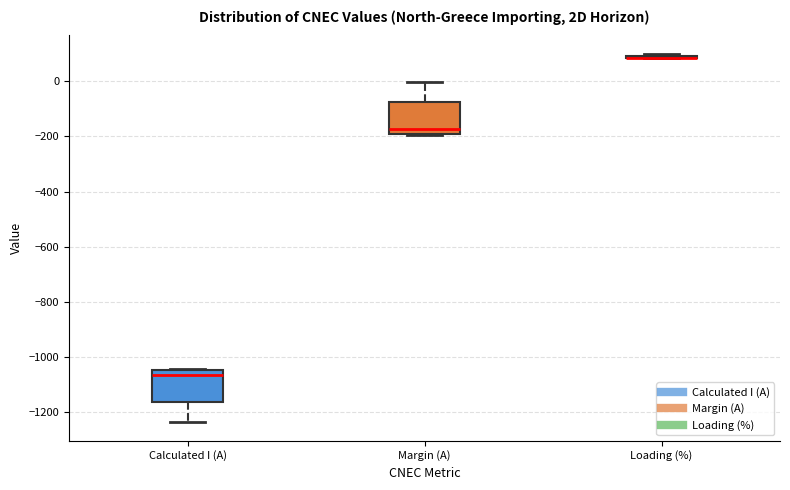

Where is the upper edge of the box for Loading (%) on the y-axis? The values are not printed on the chart, so give them approximately, as read against the axis.

100